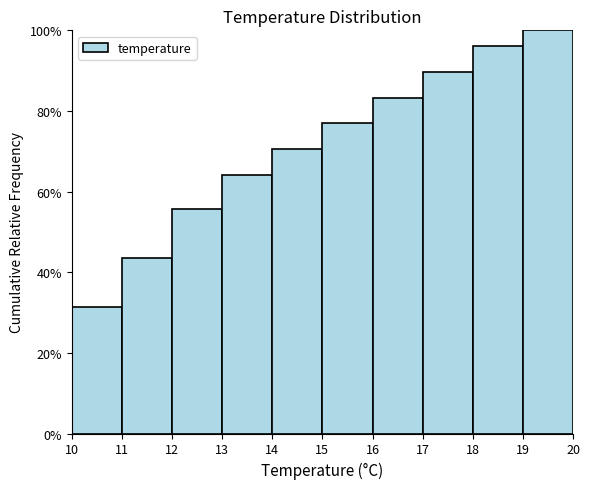

Which range on the x-axis has the tallest bar?

19 to 20